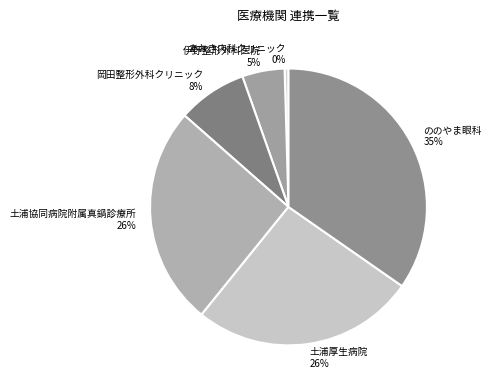

Which has a higher value, 土浦協同病院附属真鍋診療所 or ののやま眼科?

ののやま眼科